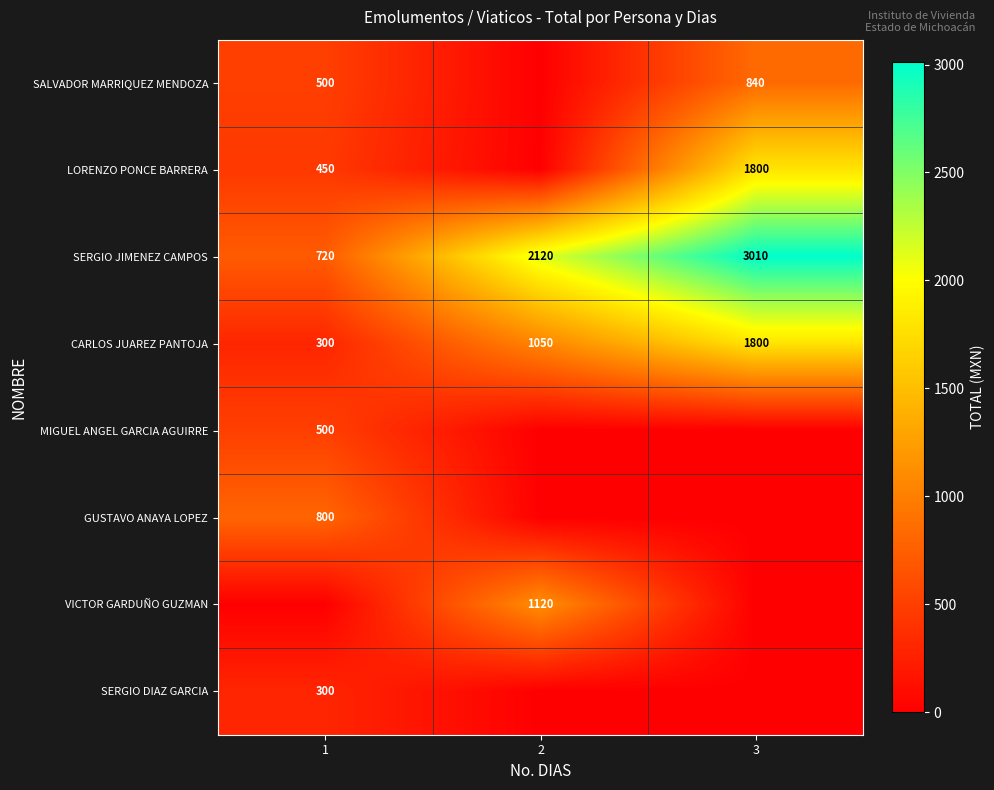

List the labels in order of CARLOS JUAREZ PANTOJA value, smallest first.

1, 2, 3